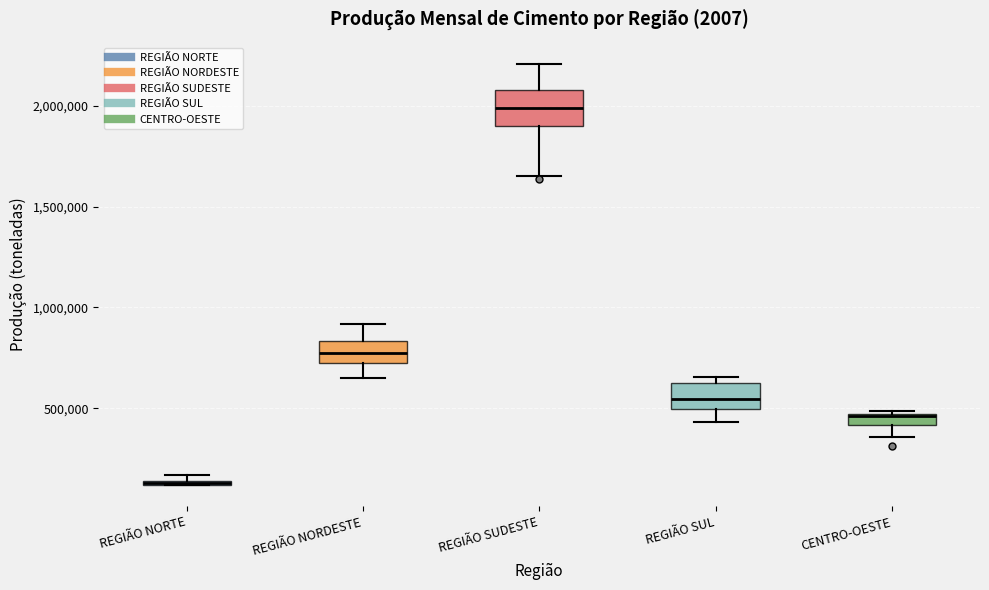

Where is the lower edge of the box for REGIÃO SUL on the y-axis? The values are not printed on the chart, so give them approximately, as read against the axis.

500000